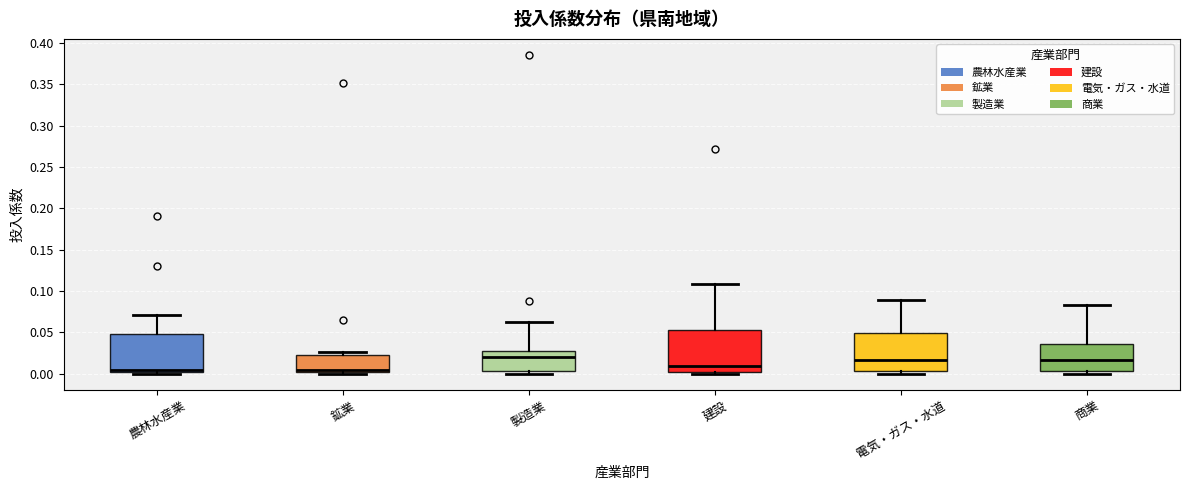

Reading left to right, read every box against the y-axis: the position of its median line, the range the box covers, and the ends of its whiskers. The values are not printed on the chart, so give them approximately, as read against the axis.

農林水産業: median 0.005, box 0.000 to 0.050, whiskers 0.000 (just below the box's lower edge) to 0.070
鉱業: median 0.005 (just above the box's lower edge), box 0.005 to 0.025, whiskers 0.000 to 0.025 (just above the box's upper edge)
製造業: median 0.020, box 0.005 to 0.030, whiskers 0.000 to 0.060
建設: median 0.010, box 0.000 to 0.055, whiskers 0.000 (just below the box's lower edge) to 0.110
電気・ガス・水道: median 0.015, box 0.005 to 0.050, whiskers 0.000 to 0.090
商業: median 0.015, box 0.005 to 0.035, whiskers 0.000 to 0.085